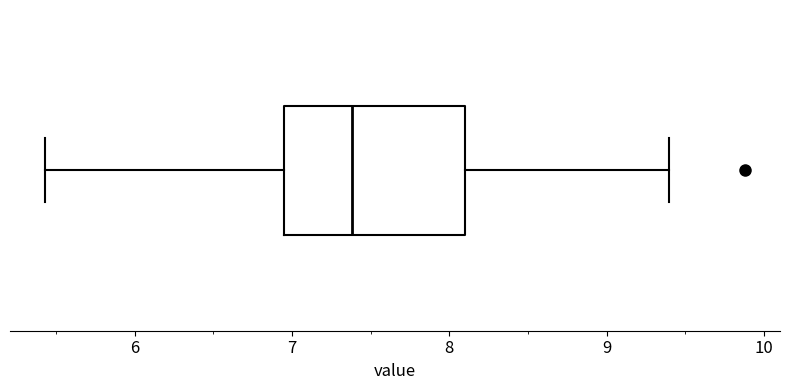

Read this box plot against the x-axis: the position of the median line, the range covered by the box, and the ends of both whiskers. The values are not printed on the chart, so give them approximately, as read against the axis.

median 7.4, box 7.0 to 8.1, whiskers 5.4 to 9.4